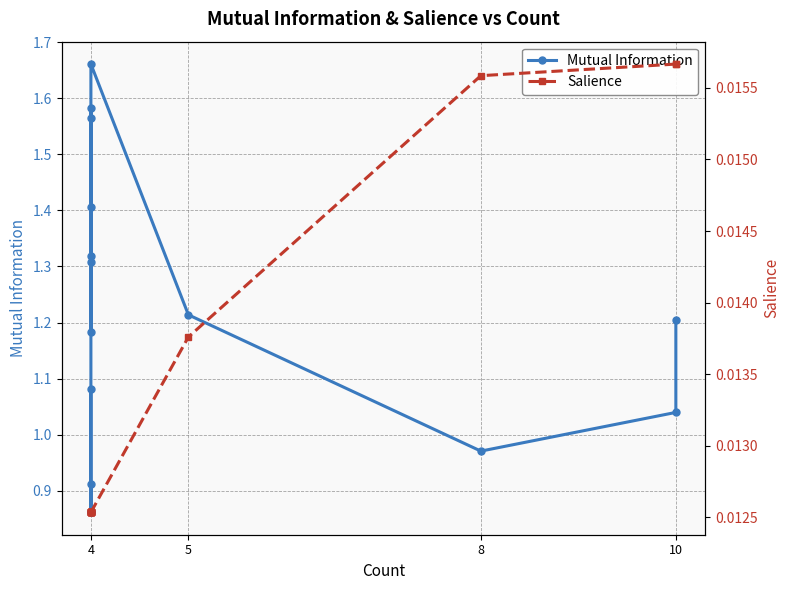

Is it true that Mutual Information equals 0.9 at 4?

False